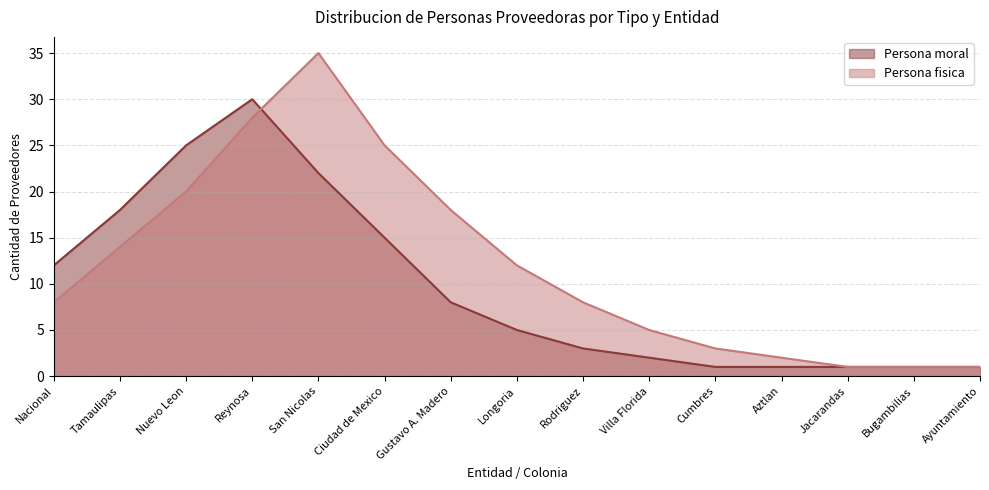

Where is Persona fisica nearest to the value 18?

Gustavo A. Madero